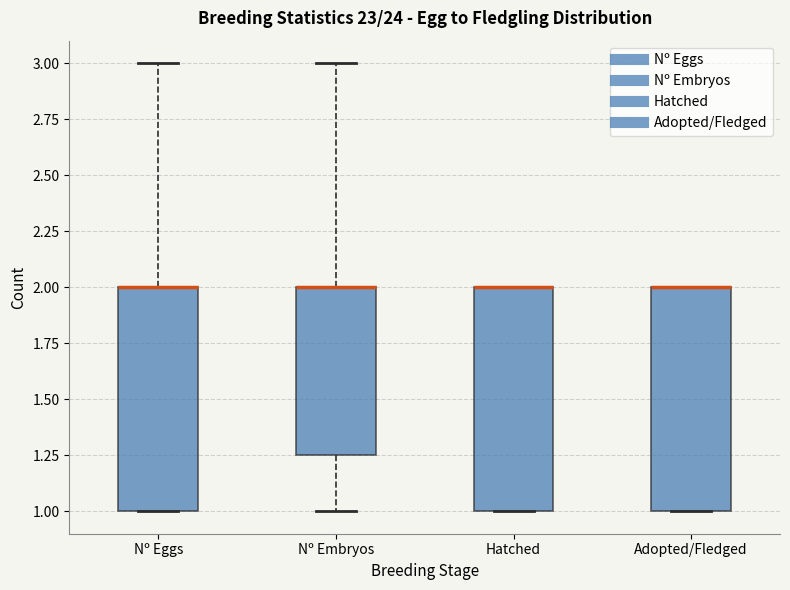

Where does the upper whisker of the box for Nº Embryos end on the y-axis? The values are not printed on the chart, so give them approximately, as read against the axis.

3.00